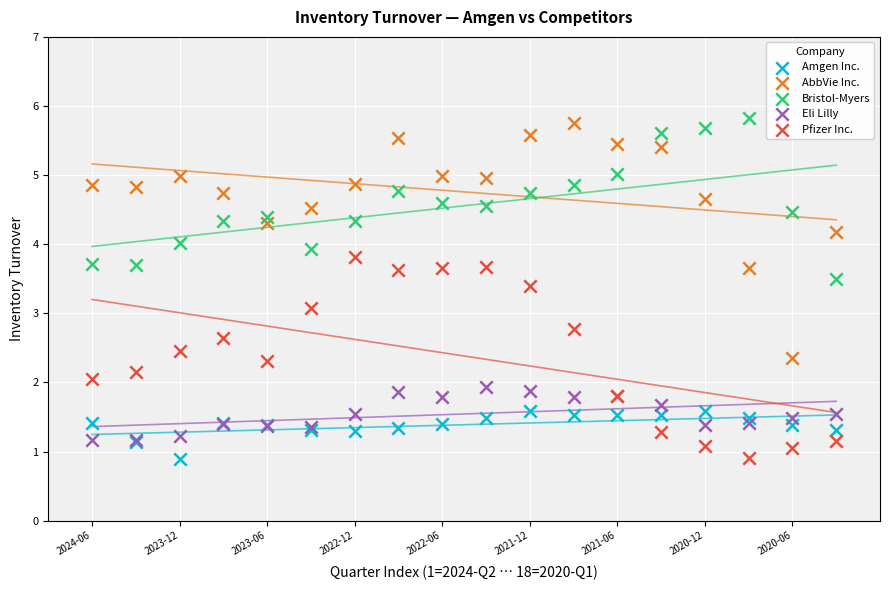

What is the X range (max minus min) for the scatter plot?

17.0